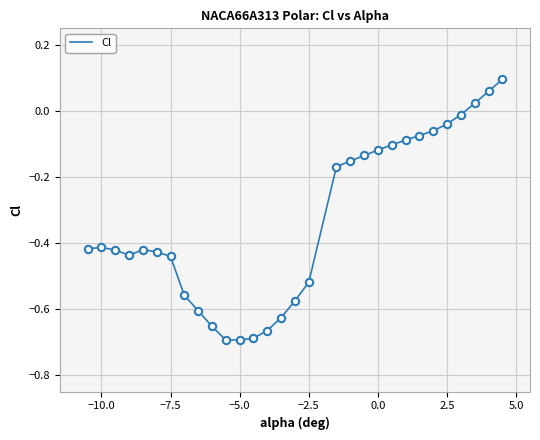

What is the difference between the maximum and minimum values?

0.8